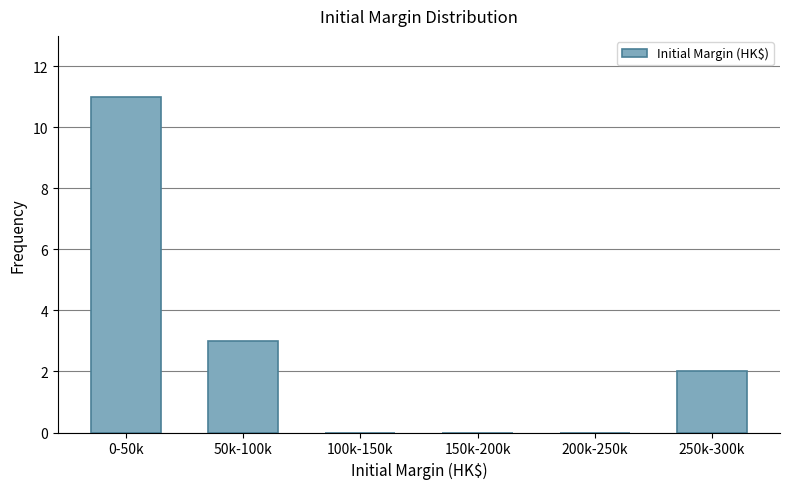

Reading left to right, transcribe all the data shown in this chart.

0-50k=11	50k-100k=3	100k-150k=0	150k-200k=0	200k-250k=0	250k-300k=2